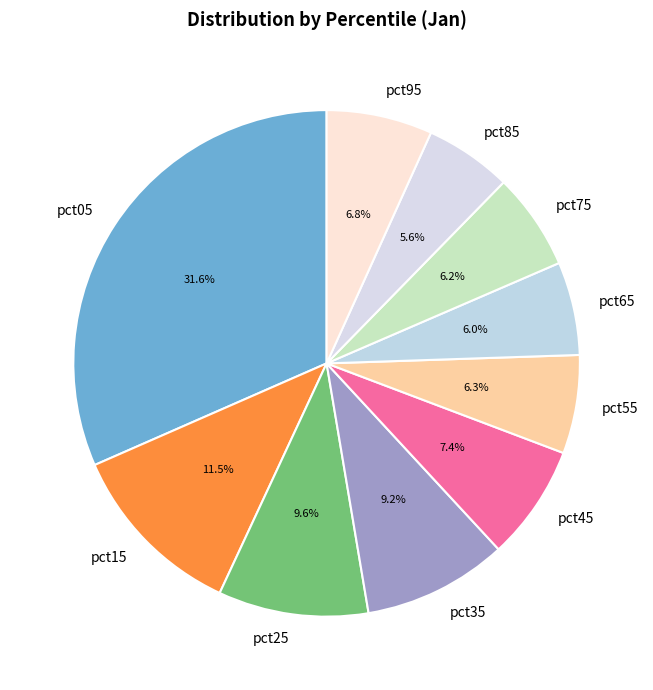

To the nearest percent, what is the difference between the largest and smallest slice percentages?

26%